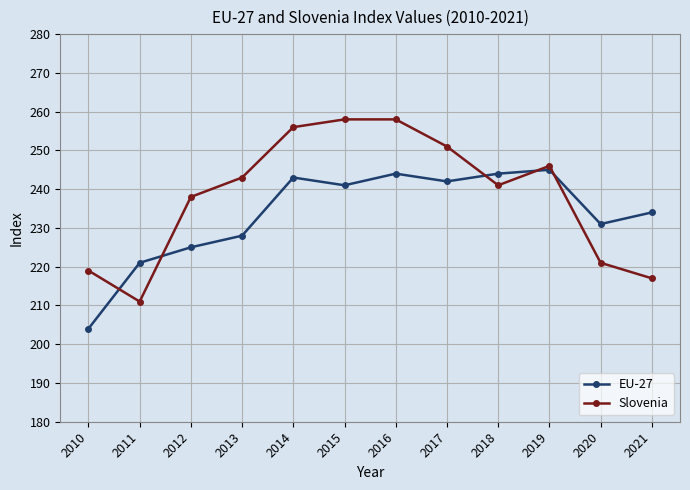

Is it true that Slovenia equals 420 at 2018?

False